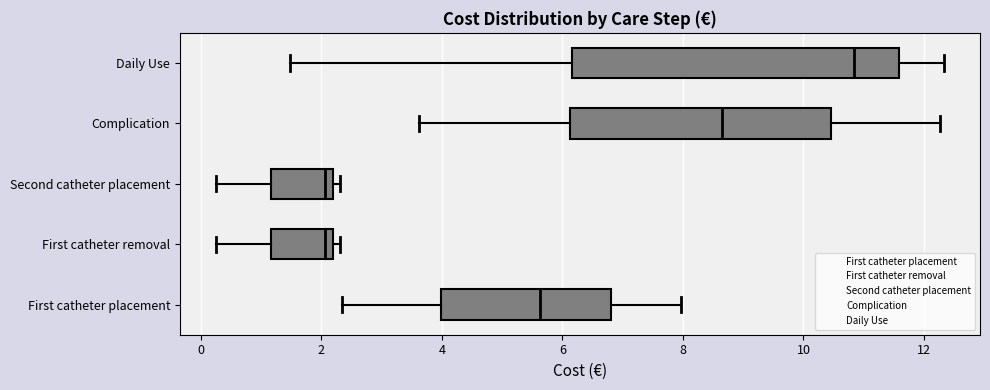

Which box has the furthest to the right median line?

Daily Use